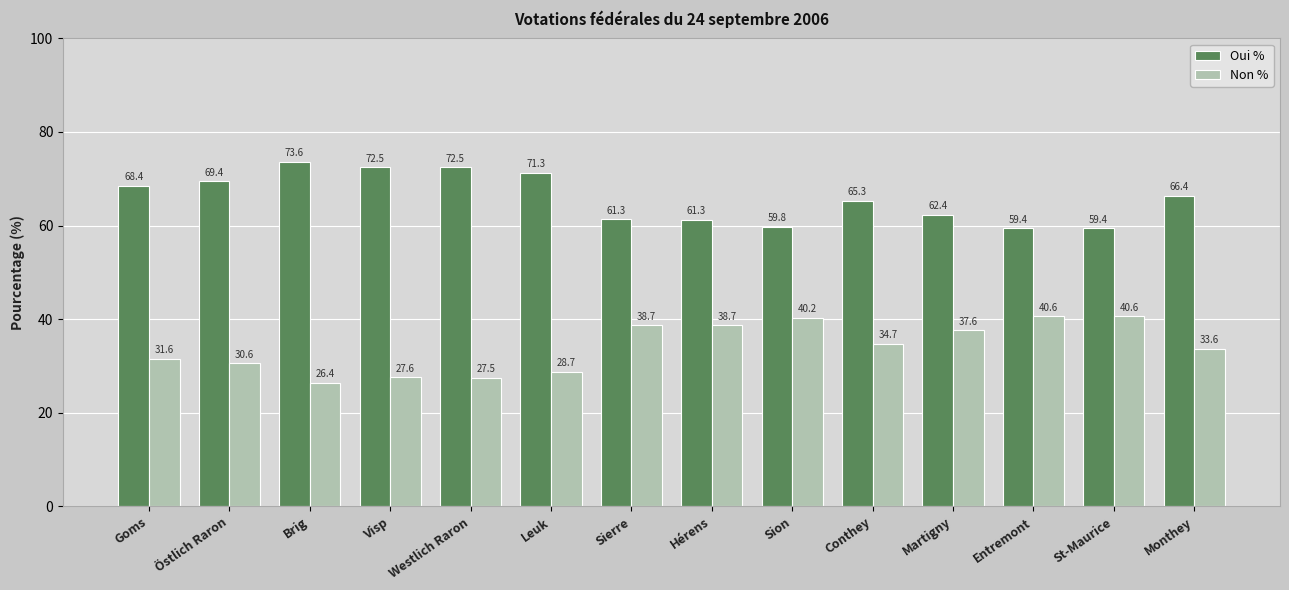

Where does the Non % series first go above 34?

Sierre